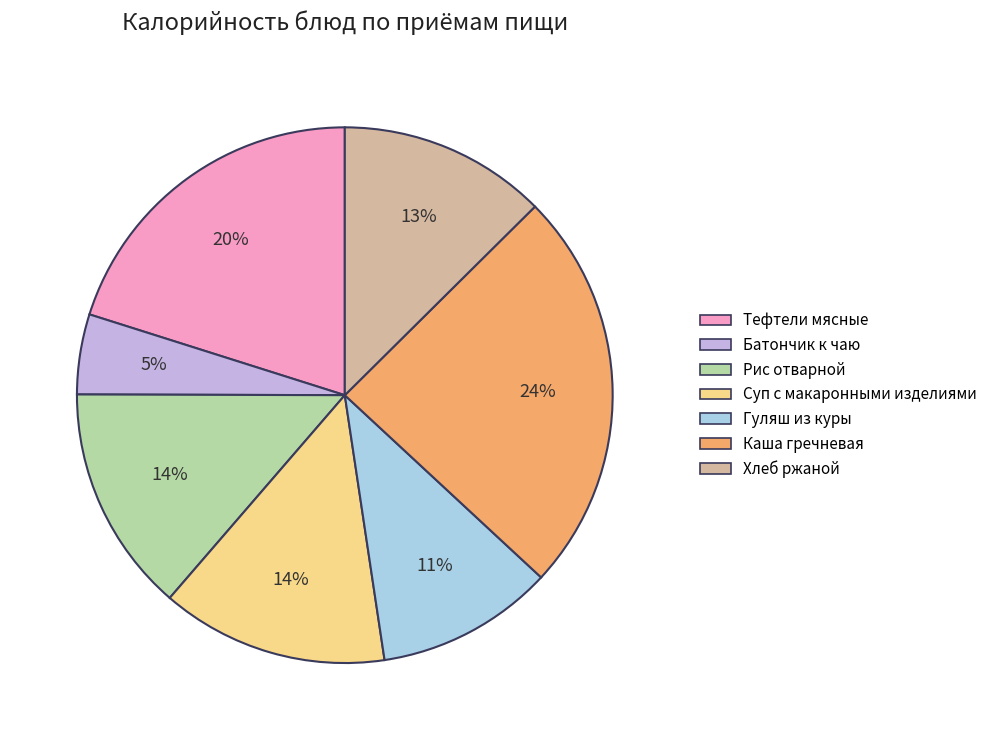

To the nearest percent, what portion does Батончик к чаю represent?

5%